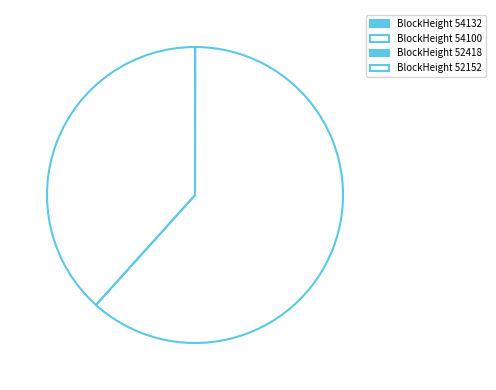

To the nearest percent, what is the difference between the largest and smallest slice percentages?

62%